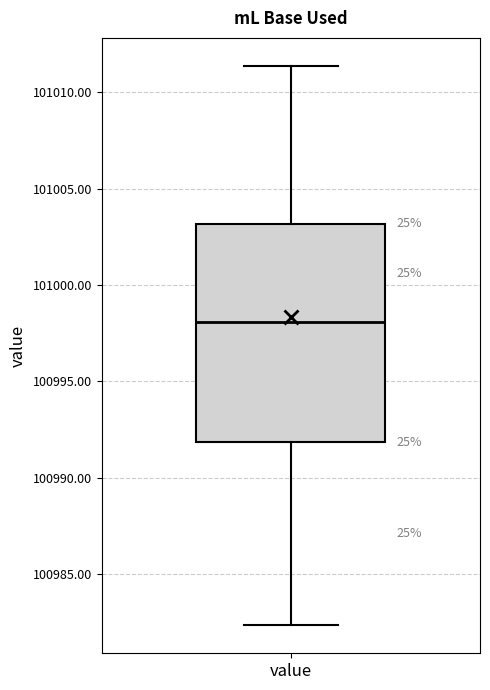

Where is the lower edge of the box for value on the y-axis? The values are not printed on the chart, so give them approximately, as read against the axis.

100992.0